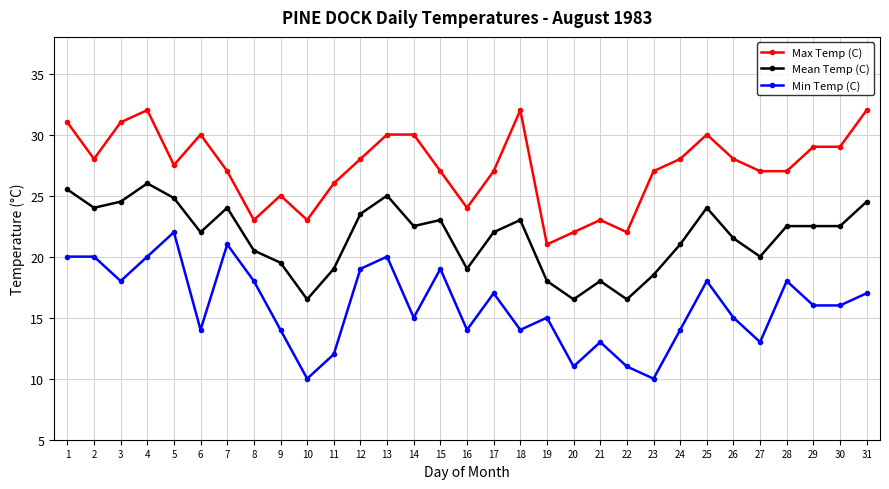

Is it true that Max Temp (C) equals 30.0 at 25?

True